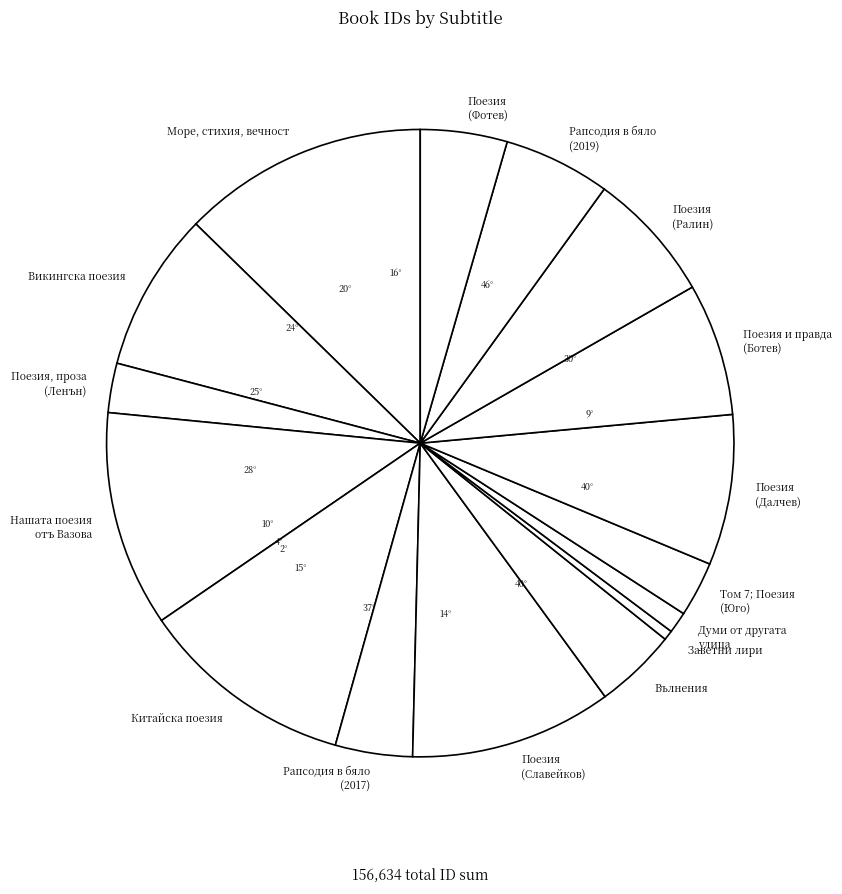

Does any single category account for the majority?

No